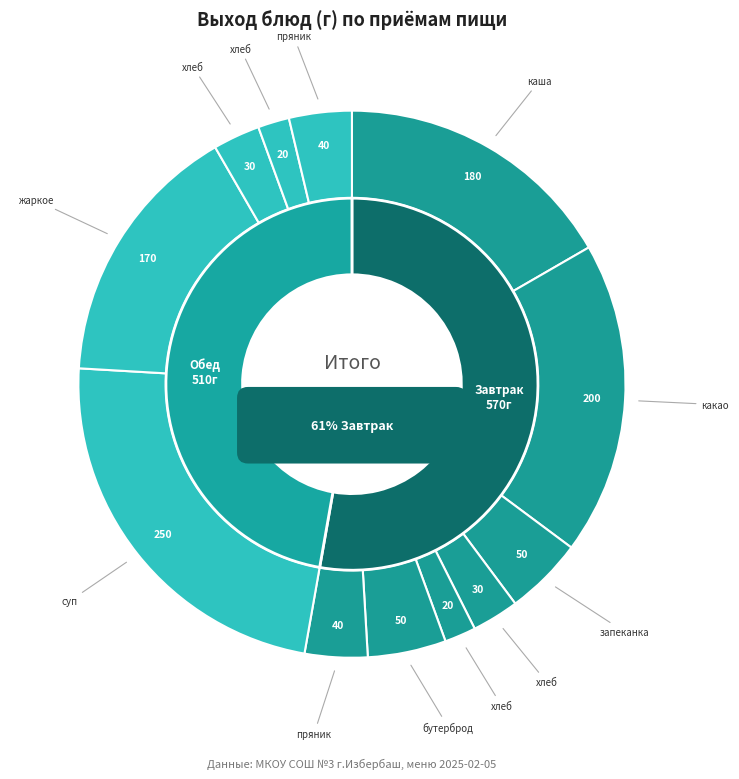

Is the sum of хлеб ржаной (завтрак) and пряник (обед) greater than half?

No